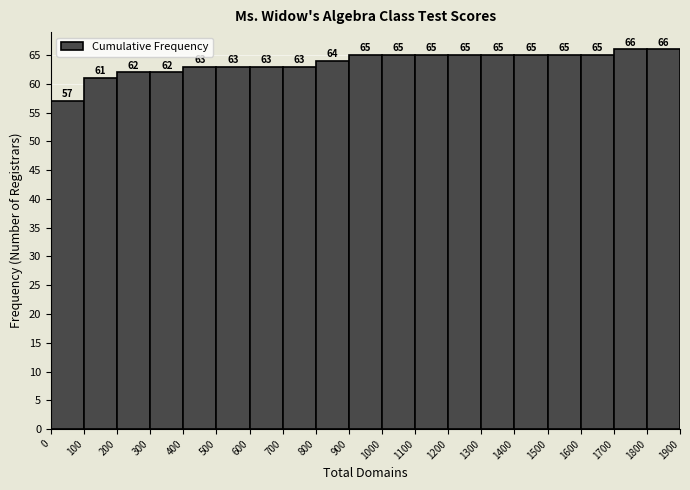

Reading left to right, transcribe this chart: for each bar, give the range it covers on the x-axis and its height.

0 to 100: 57
100 to 200: 61
200 to 300: 62
300 to 400: 62
400 to 500: 63
500 to 600: 63
600 to 700: 63
700 to 800: 63
800 to 900: 64
900 to 1000: 65
1000 to 1100: 65
1100 to 1200: 65
1200 to 1300: 65
1300 to 1400: 65
1400 to 1500: 65
1500 to 1600: 65
1600 to 1700: 65
1700 to 1800: 66
1800 to 1900: 66